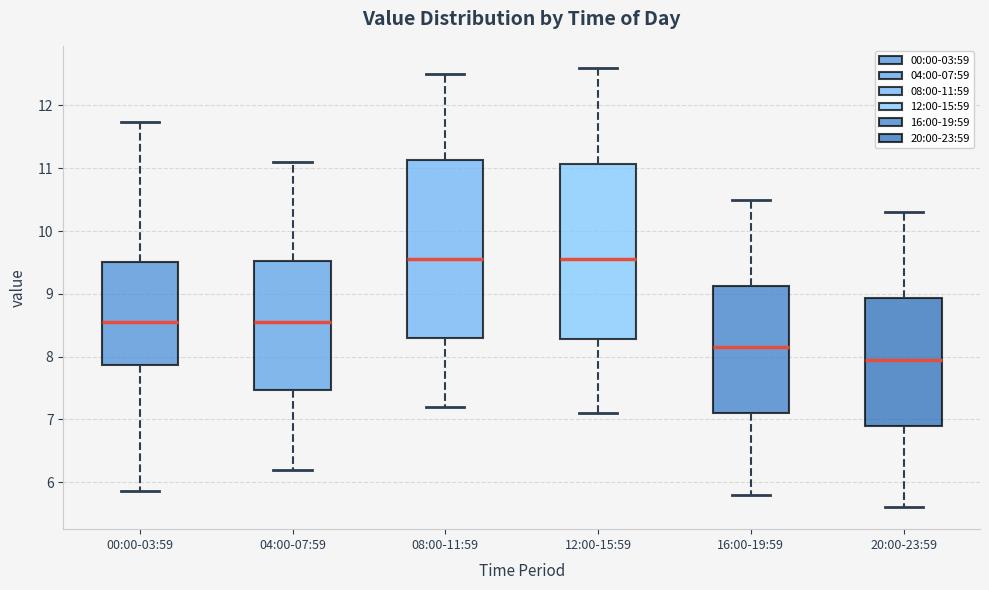

Which box's median line is the lowest?

20:00-23:59